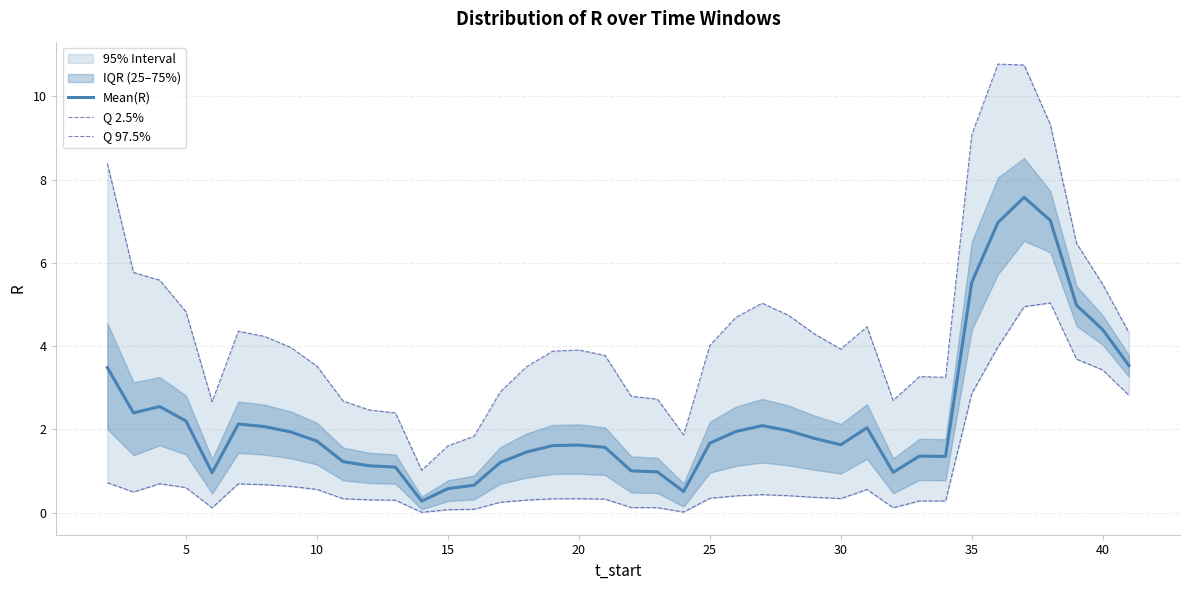

List the series in order of their peak value, highest first.

Q 97.5%, Mean(R), Q 2.5%